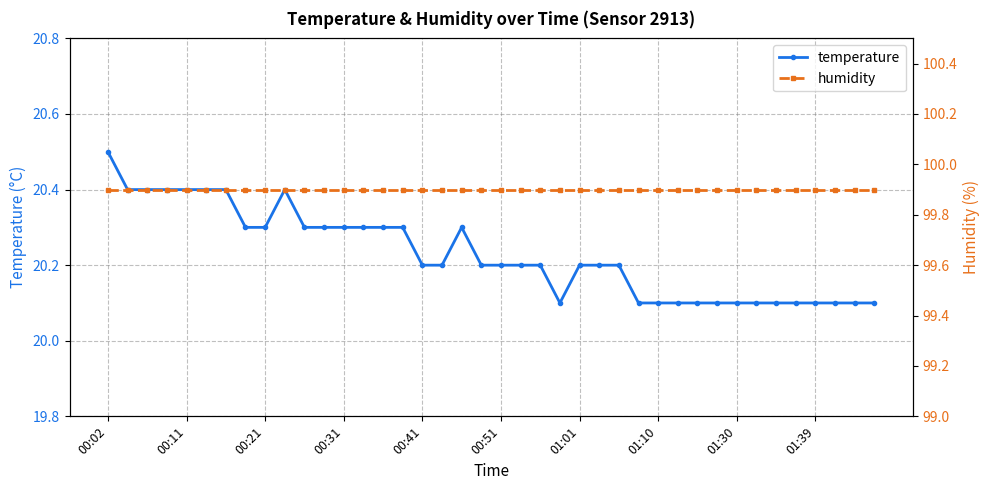

What is the value of the temperature point at the 7th from the left?

20.4